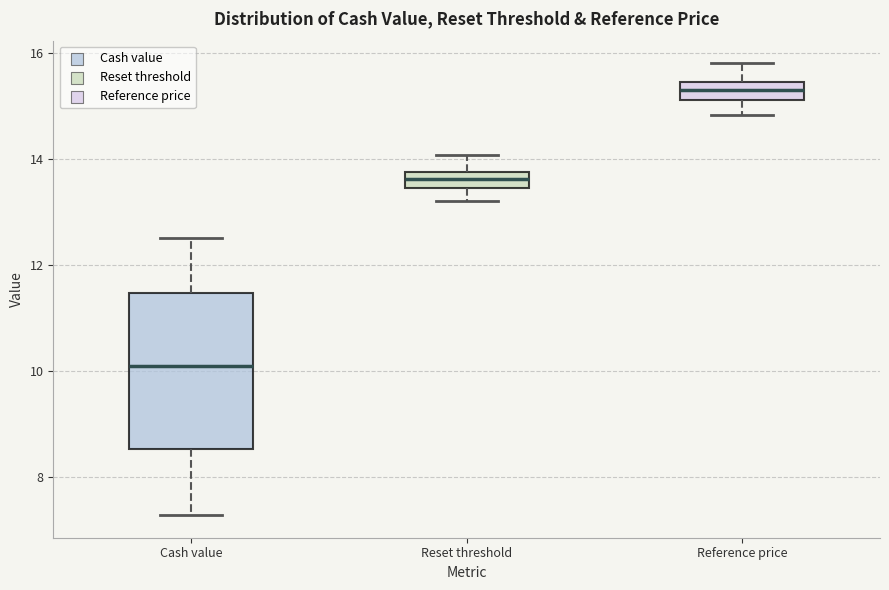

Where does the lower whisker of the box for Reference price end on the y-axis? The values are not printed on the chart, so give them approximately, as read against the axis.

14.8